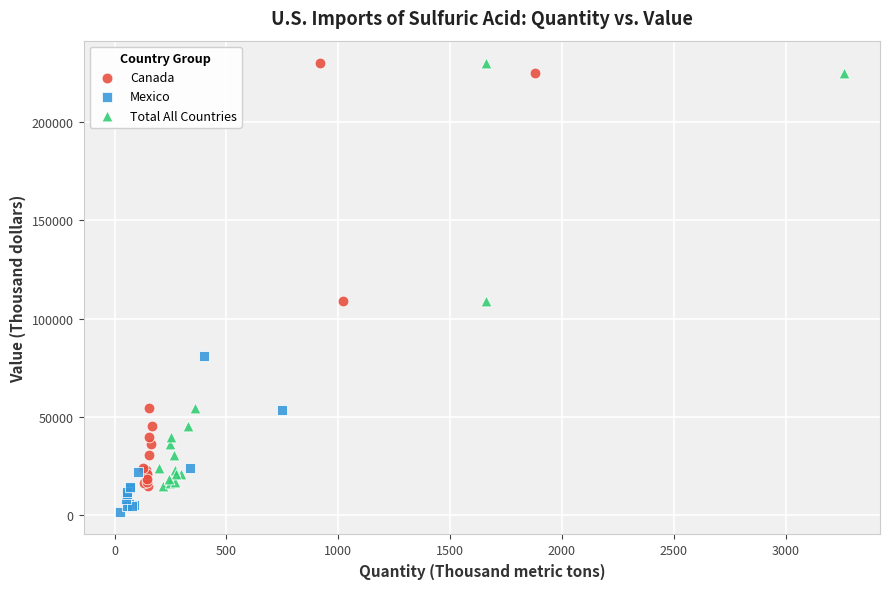

Which series reaches the minimum Y coordinate?

Mexico